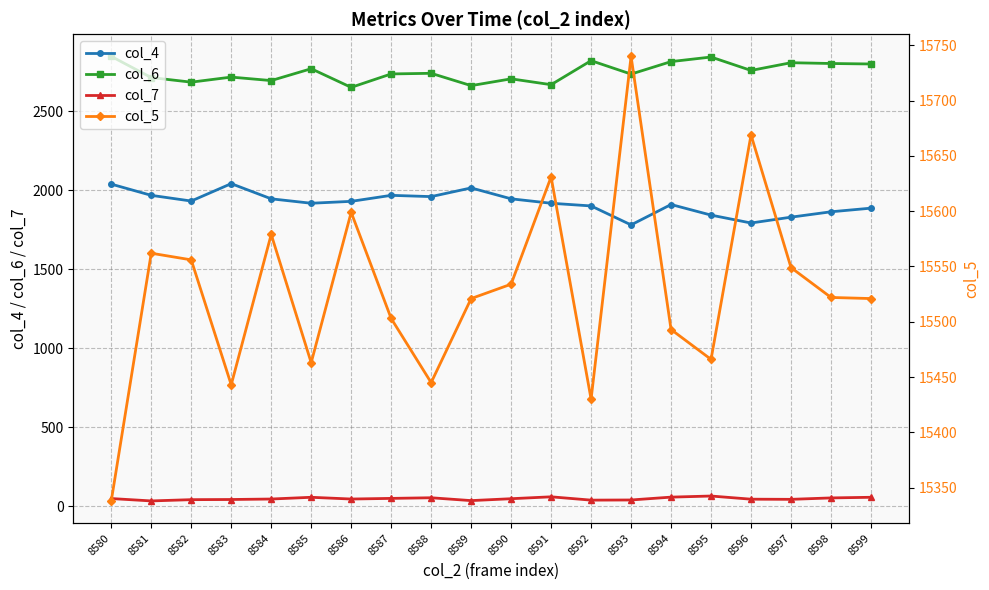

Which label corresponds to the largest value in the chart?

8593